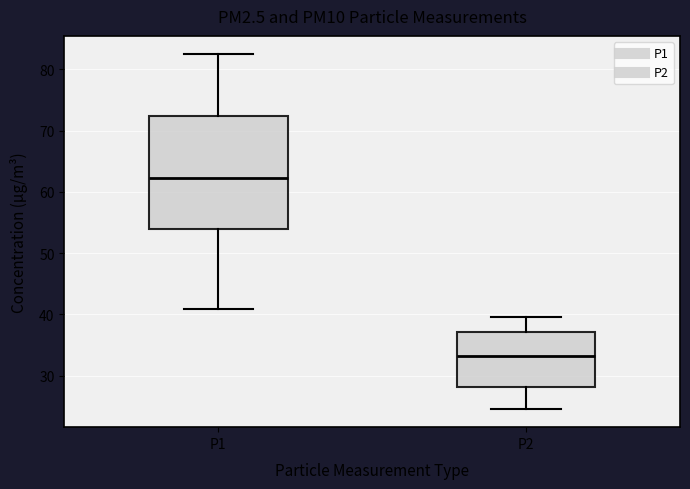

Which box's median line is the highest?

P1